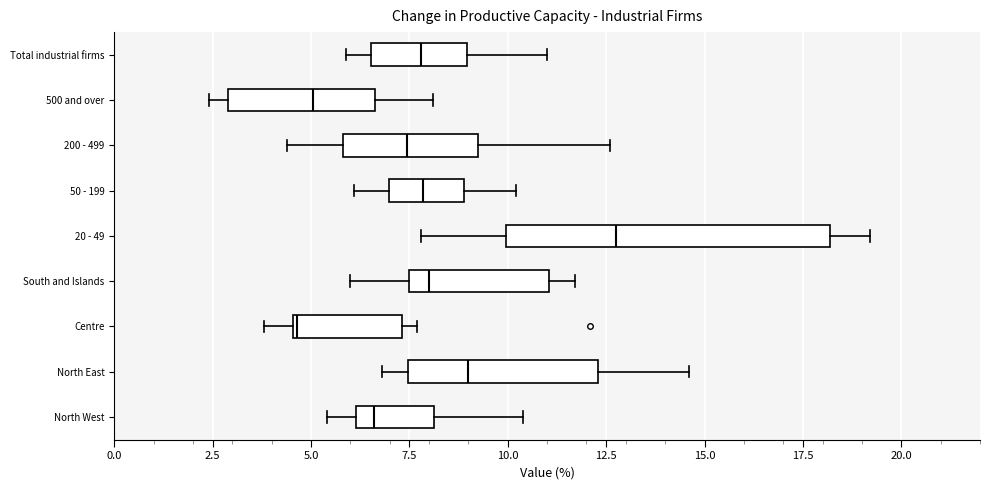

Reading bottom to top, transcribe this box plot: for each box, give where its median line is, the range the box spans, and where its two whiskers end, as read against the x-axis. The values are not printed on the chart, so give them approximately, as read against the axis.

North West: median 6.5, box 6.0 to 8.0, whiskers 5.5 to 10.5
North East: median 9.0, box 7.5 to 12.5, whiskers 7.0 to 14.5
Centre: median 4.5, box 4.5 to 7.5, whiskers 4.0 to 7.5 (just right of the box's right edge)
South and Islands: median 8.0, box 7.5 to 11.0, whiskers 6.0 to 11.5
20 - 49: median 13.0, box 10.0 to 18.0, whiskers 8.0 to 19.0
50 - 199: median 8.0, box 7.0 to 9.0, whiskers 6.0 to 10.0
200 - 499: median 7.5, box 6.0 to 9.5, whiskers 4.5 to 12.5
500 and over: median 5.0, box 3.0 to 6.5, whiskers 2.5 to 8.0
Total industrial firms: median 8.0, box 6.5 to 9.0, whiskers 6.0 to 11.0